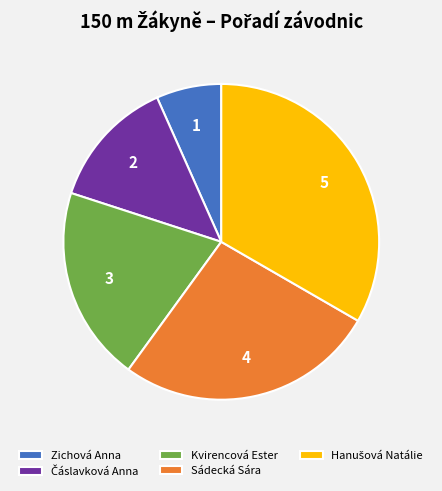

The Sádecká Sára slice represents 17% of the pie. True or false?

False